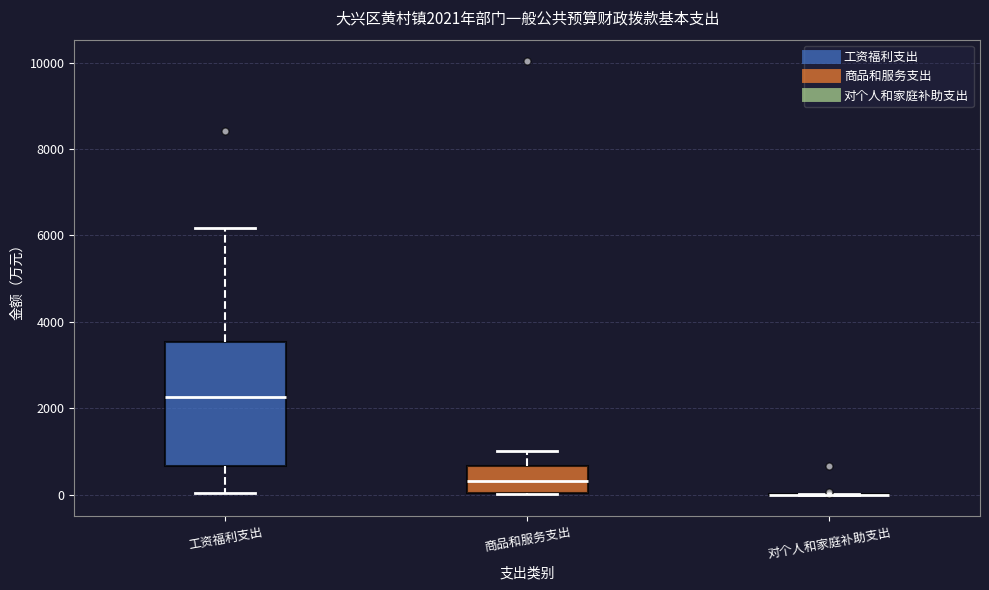

Which box is the tallest, from its lower edge to its upper edge?

工资福利支出